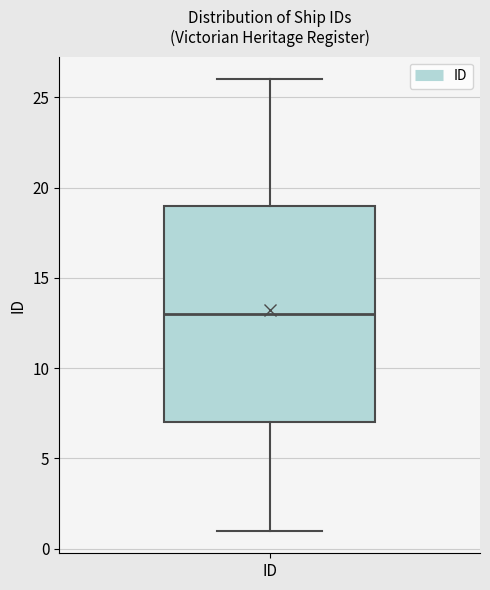

Transcribe this box plot: give where the median line is, the range the box spans, and where the two whiskers end, as read against the y-axis. The values are not printed on the chart, so give them approximately, as read against the axis.

median 13, box 7 to 19, whiskers 1 to 26